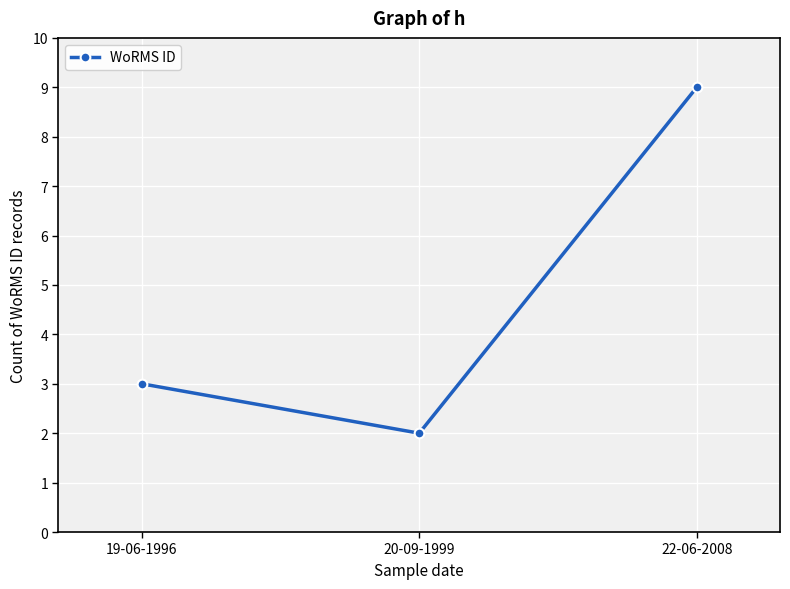

Reading left to right, extract all data points from this chart.

3	2	9